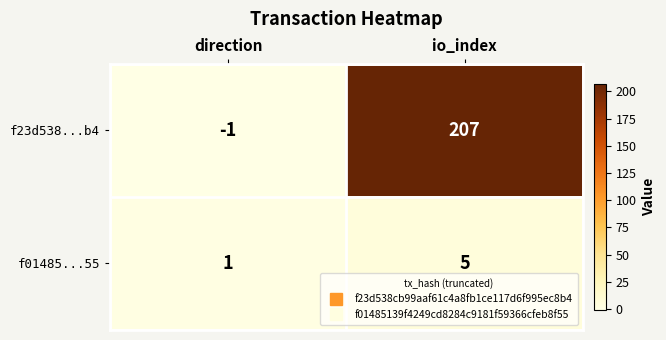

What value does the f01485...55 series have at io_index?

5